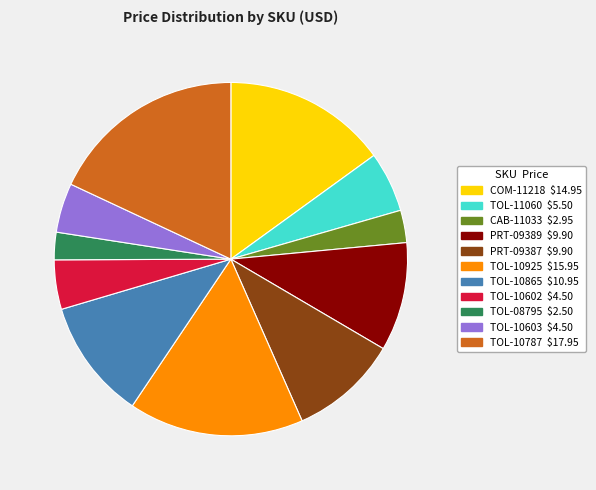

Approximately how many times larger is the value at TOL-10602 compared to TOL-10603?

1.0